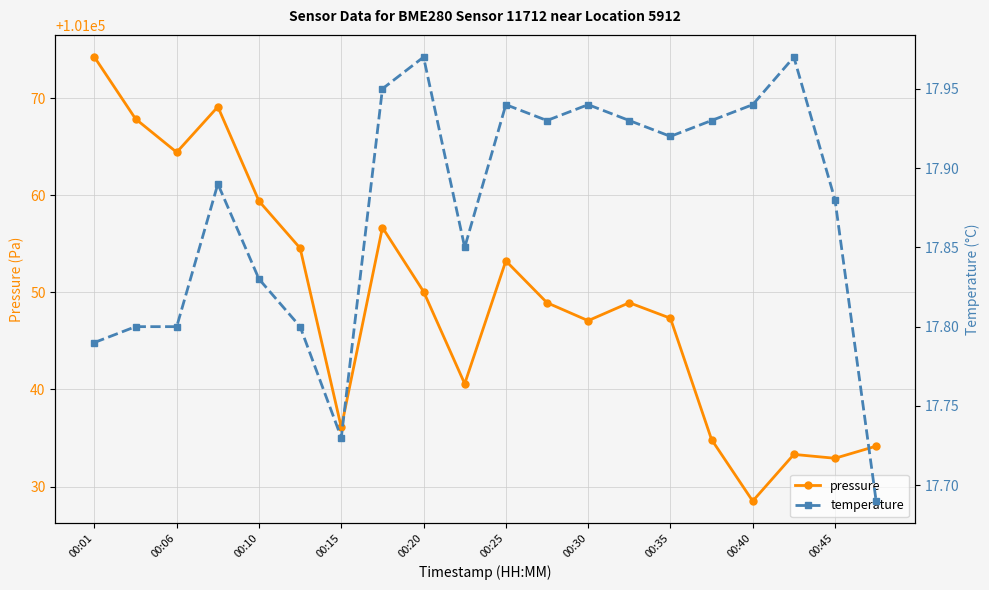

Reading left to right, transcribe all the data shown in this chart.

pressure: 101074.2	101067.9	101064.4	101069.1	101059.4	101054.6	101036.1	101056.7	101050.1	101040.6	101053.2	101048.9	101047.1	101048.9	101047.3	101034.8	101028.5	101033.3	101032.9	101034.2
temperature: 17.8	17.8	17.8	17.9	17.8	17.8	17.7	17.9	18.0	17.9	17.9	17.9	17.9	17.9	17.9	17.9	17.9	18.0	17.9	17.7